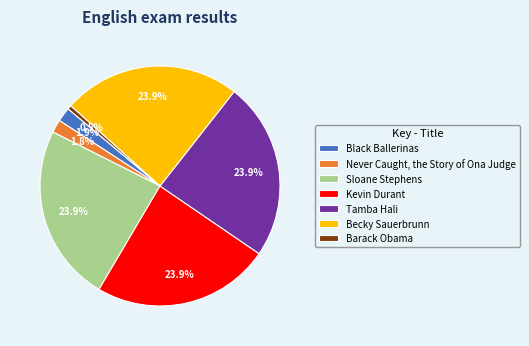

Which category has the smallest portion of the pie?

Barack Obama